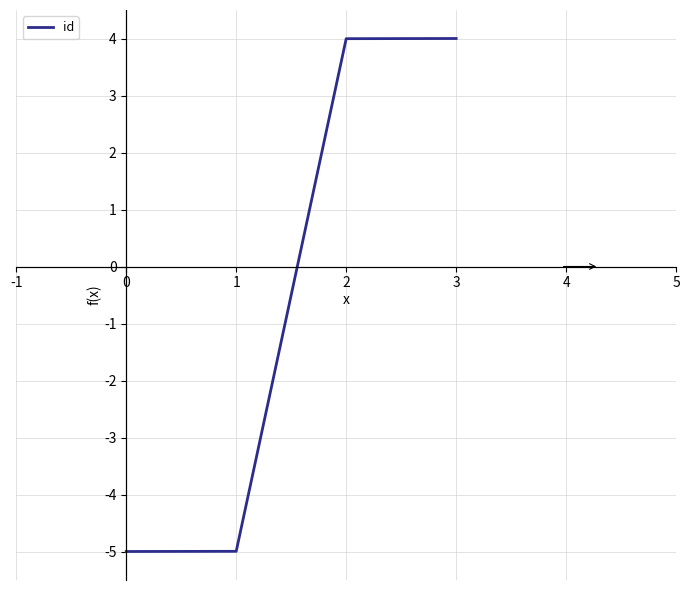

Does the chart display data point markers on the line(s)?

No